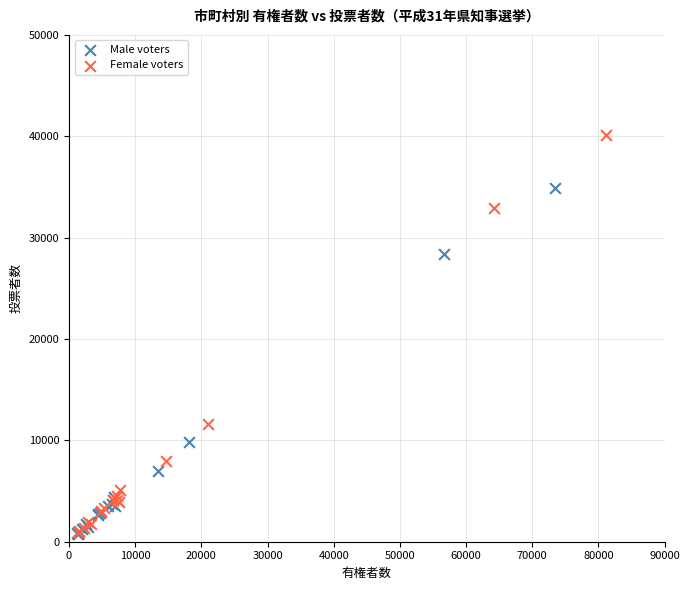

Which series contains the highest Y value?

Female voters